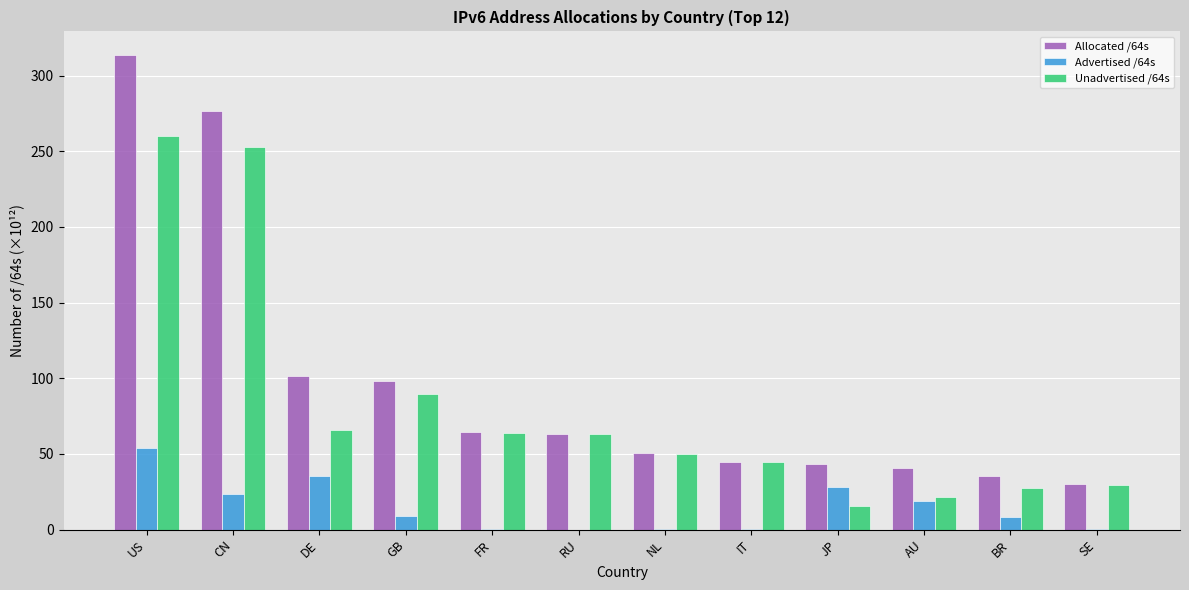

Which category has the highest value in the Unadvertised /64s series?

US